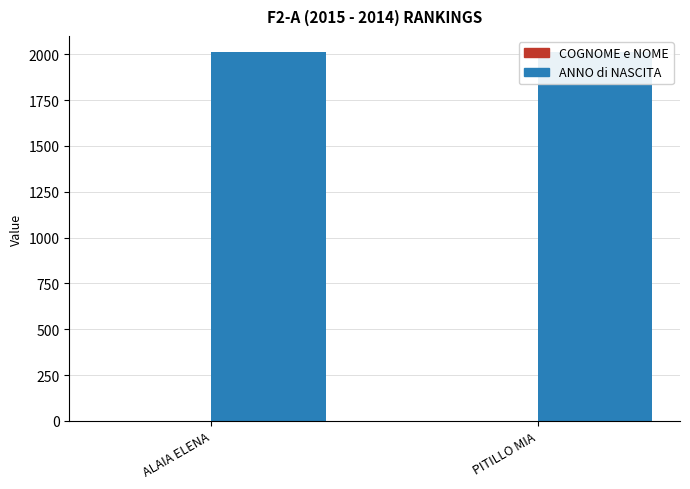

Which category has the lowest value in the COGNOME e NOME series?

ALAIA ELENA